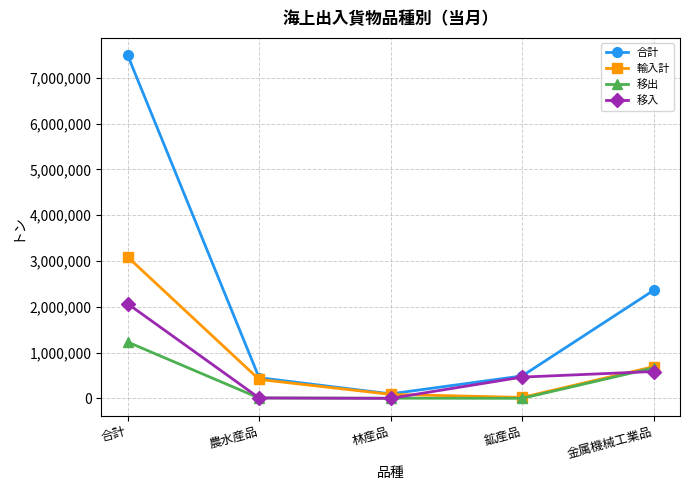

How many values in the 合計 series are below 491170?

2